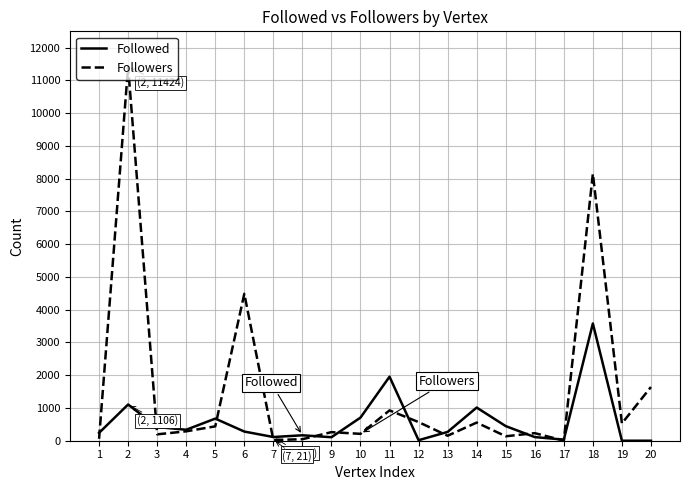

Is the value of Followers at 2 greater than the value of Followed at 9?

Yes